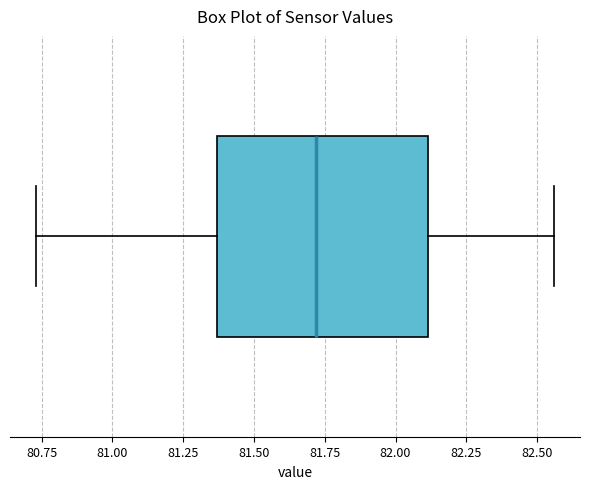

Transcribe this box plot: give where the median line is, the range the box spans, and where the two whiskers end, as read against the x-axis. The values are not printed on the chart, so give them approximately, as read against the axis.

median 81.70, box 81.35 to 82.10, whiskers 80.75 to 82.55